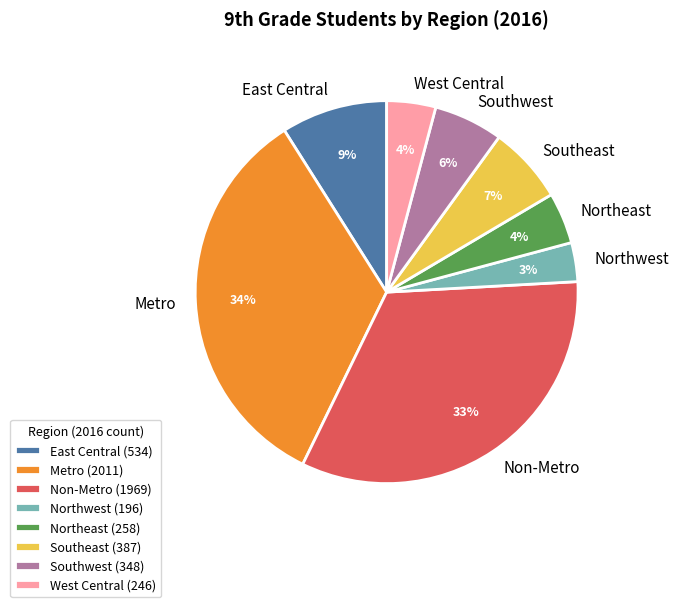

To the nearest percent, what is the difference between the East Central and Non-Metro slice percentages?

24%